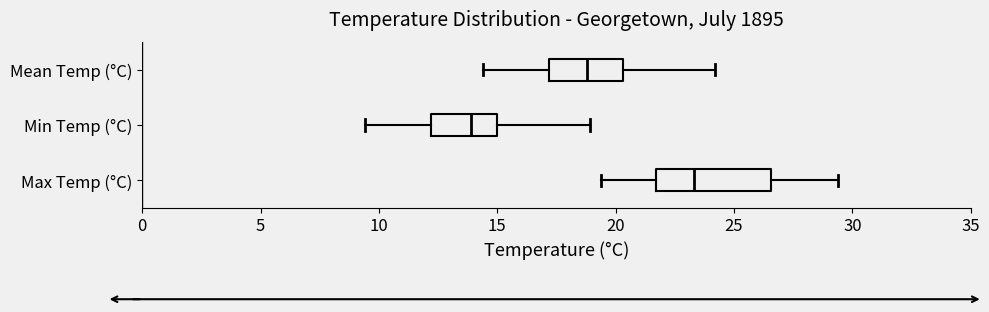

Comparing the boxes themselves (not the whiskers), which one is the widest?

Max Temp (°C)